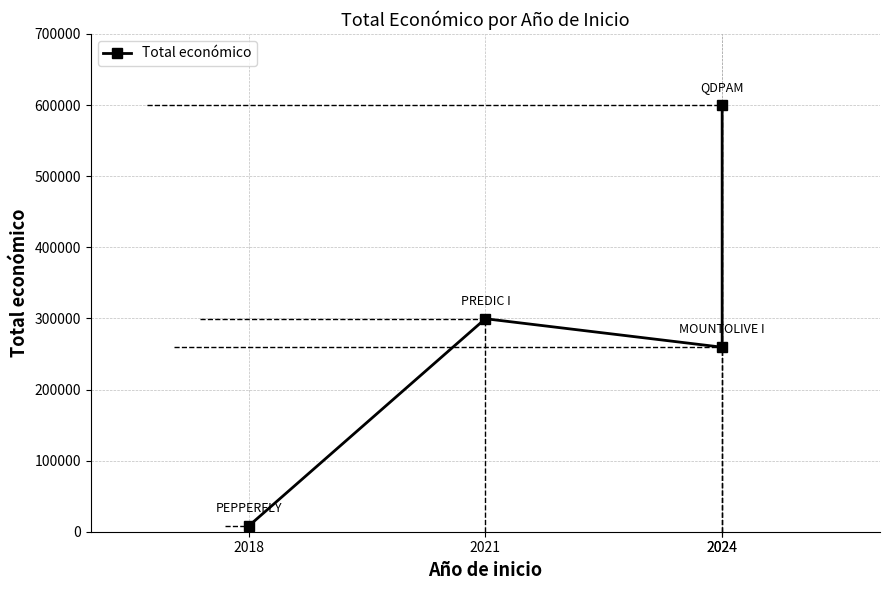

Reading left to right, extract all data points from this chart.

7960	299565	259477	599986